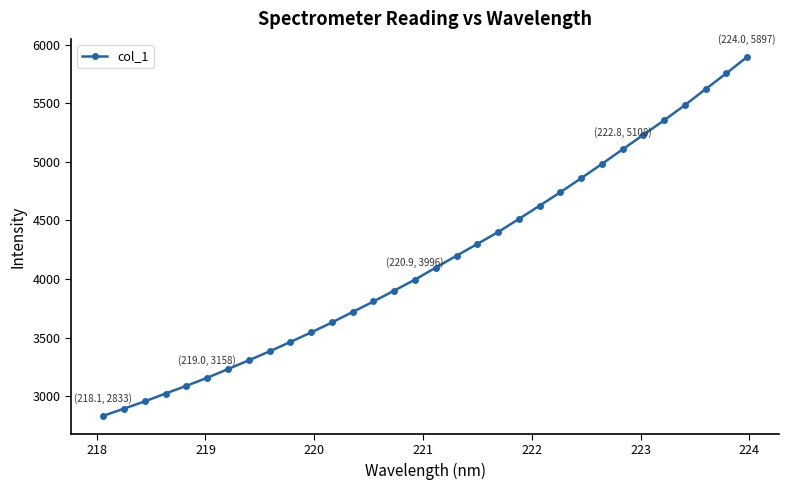

What is the value of the 18th point from the left?

4199.5